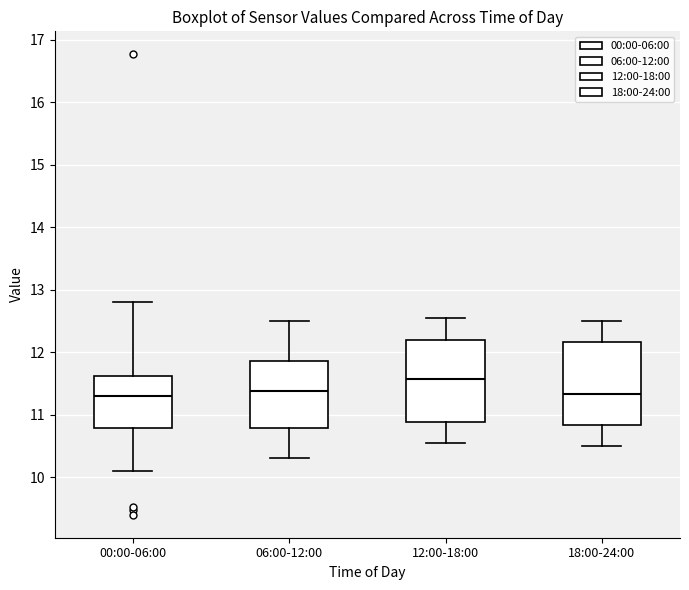

Reading left to right, read every box against the y-axis: the position of its median line, the range the box covers, and the ends of its whiskers. The values are not printed on the chart, so give them approximately, as read against the axis.

00:00-06:00: median 11.3, box 10.8 to 11.6, whiskers 10.1 to 12.8
06:00-12:00: median 11.4, box 10.8 to 11.9, whiskers 10.3 to 12.5
12:00-18:00: median 11.6, box 10.9 to 12.2, whiskers 10.6 to 12.6
18:00-24:00: median 11.3, box 10.8 to 12.2, whiskers 10.5 to 12.5